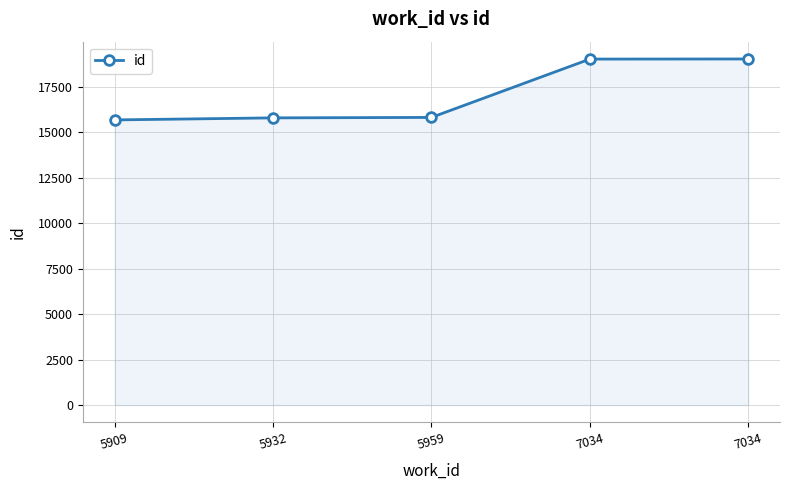

Does the chart have visible grid lines?

Yes